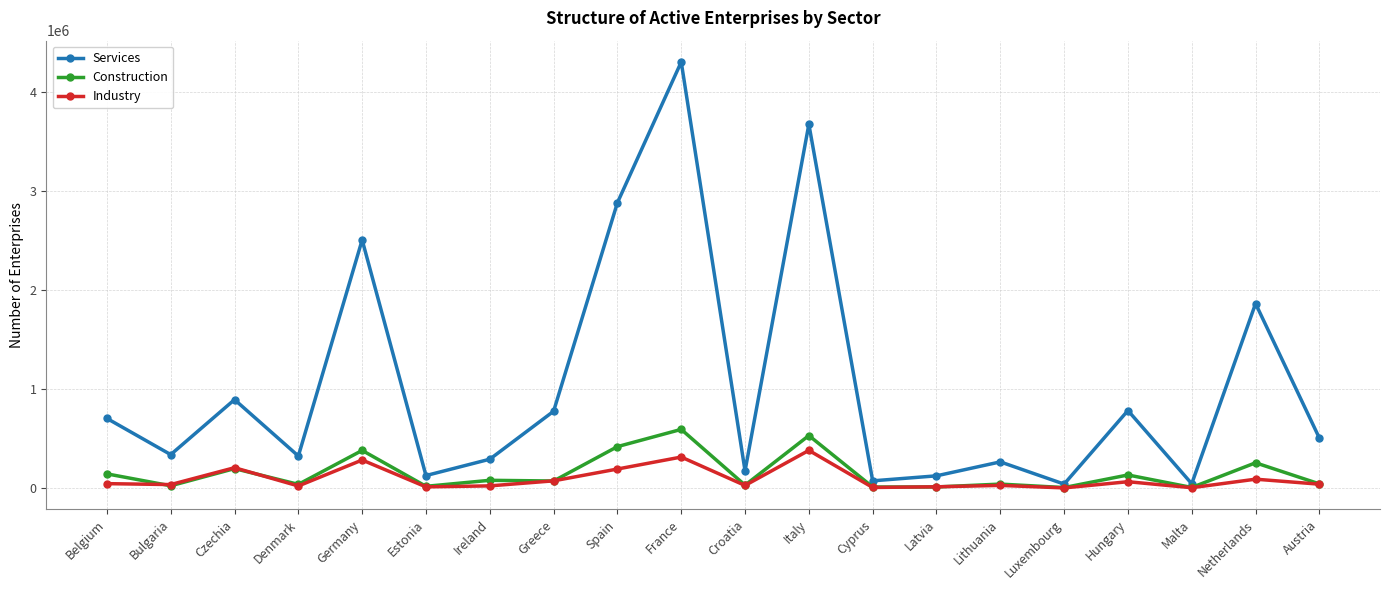

Rank the series by their maximum value, from highest to lowest.

Services, Construction, Industry